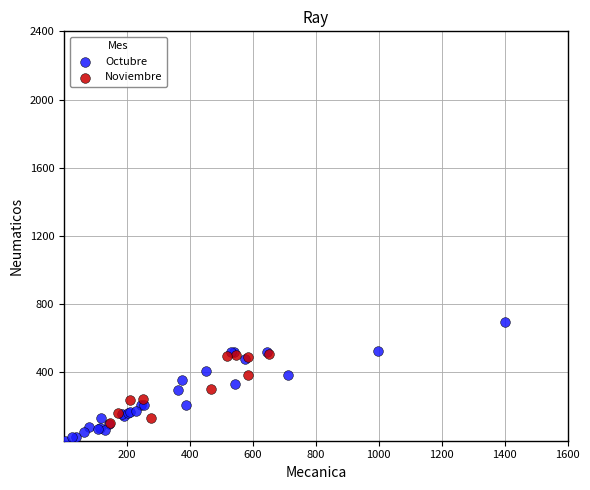

Which series contains the lowest Y value?

Octubre